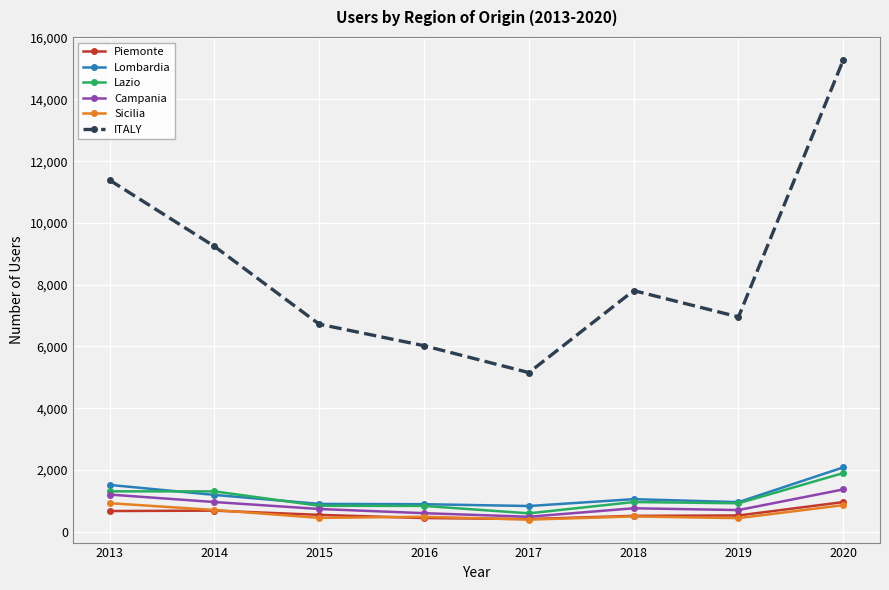

The value of Campania at 2017 is 482. True or false?

True